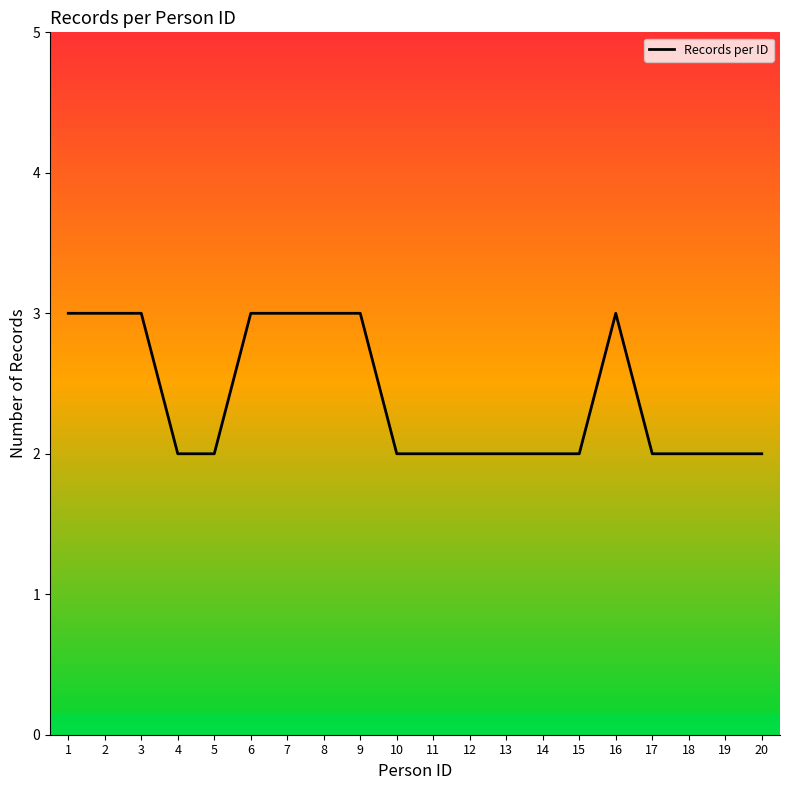

The chart shows a value of 3 at 7. True or false?

True